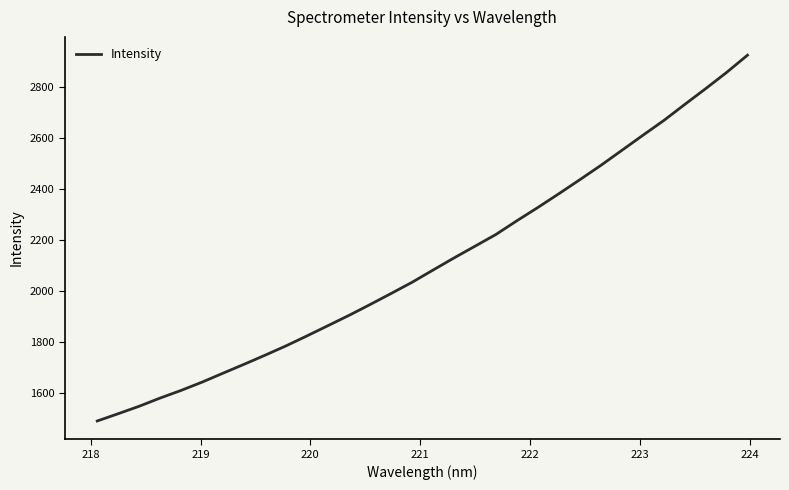

What is the difference between the maximum and minimum values?

1435.6